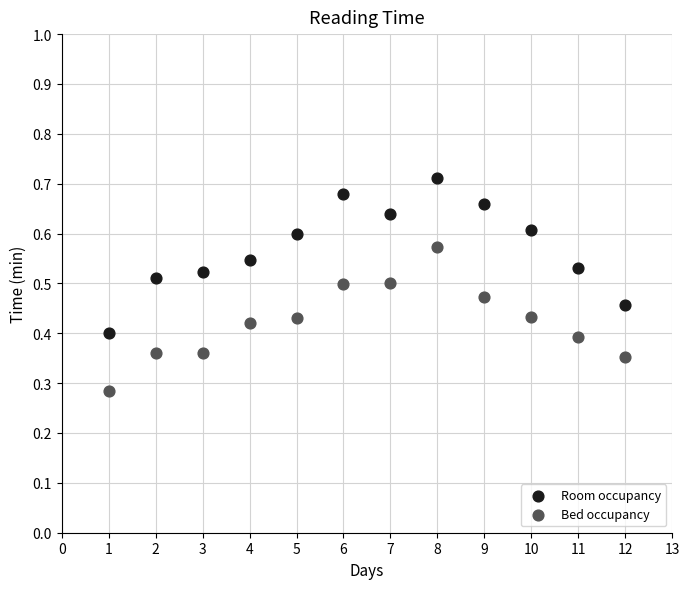

Which series contains the highest Y value?

Room occupancy